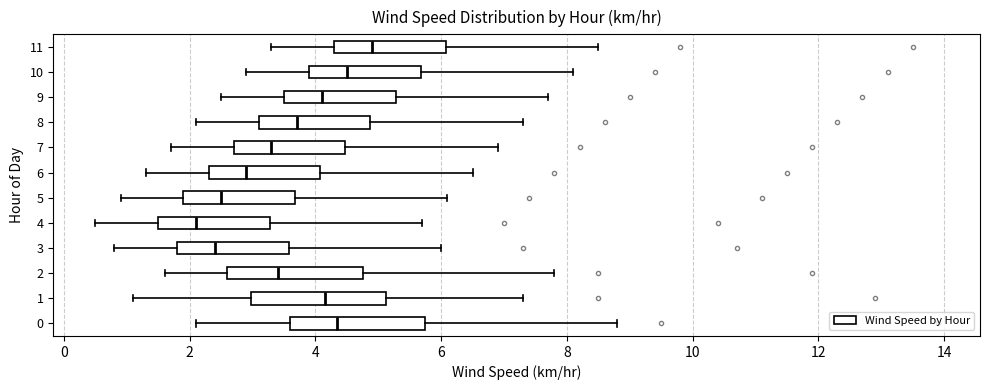

Where does the median line of the box at y = 0 sit on the x-axis? The values are not printed on the chart, so give them approximately, as read against the axis.

4.4